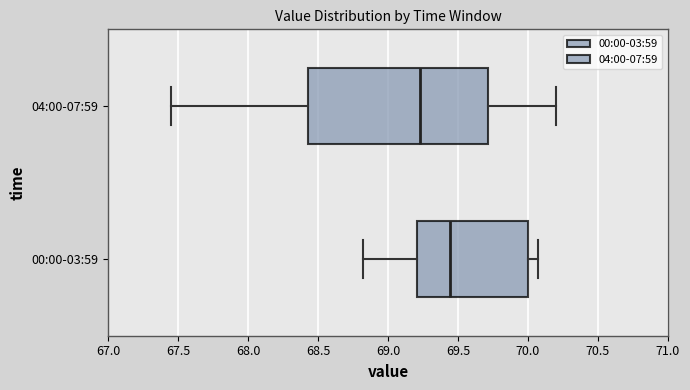

Which box has the furthest to the right median line?

00:00-03:59